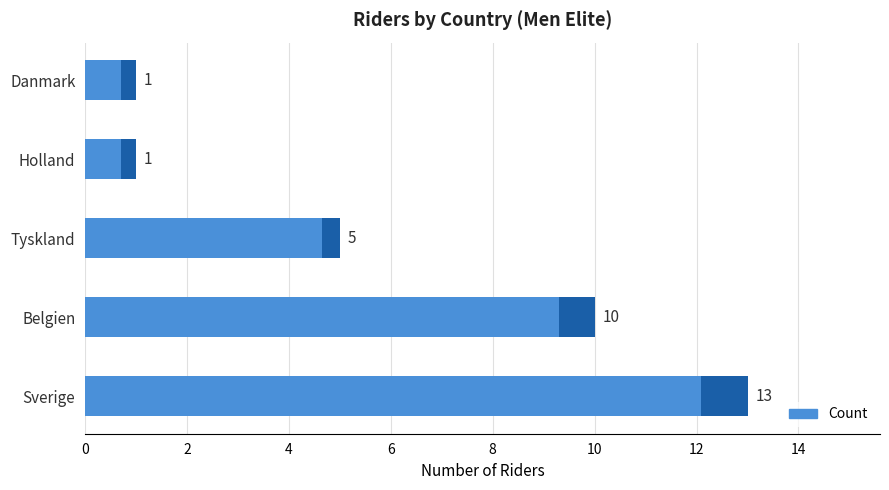

Reading left to right, extract all data points from this chart.

13	10	5	1	1